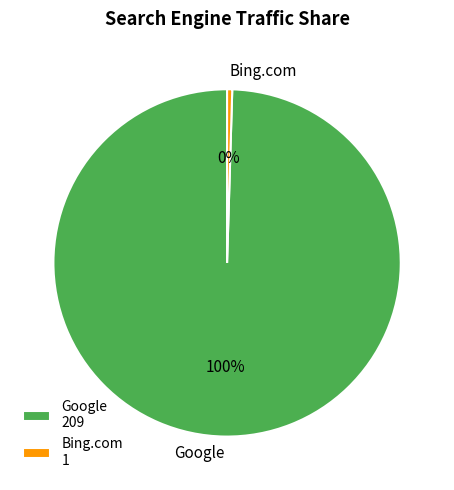

True or false: Google accounts for 89% of the total.

False